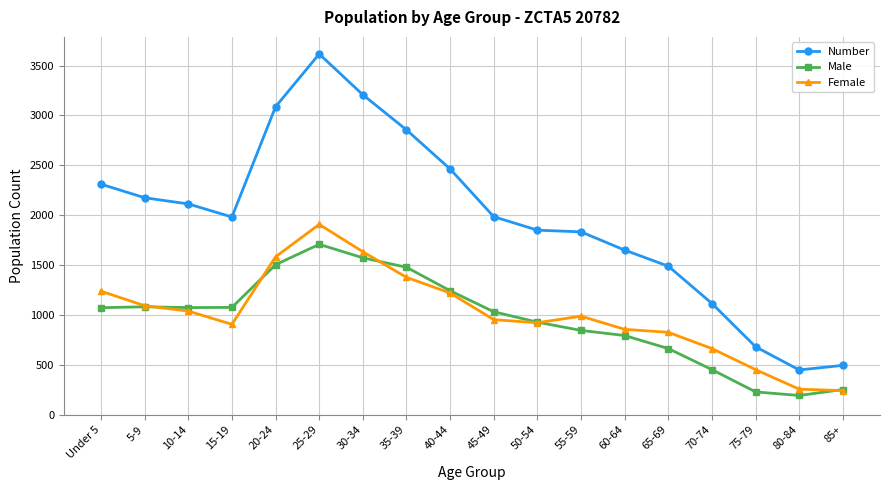

Which series has the largest range (max minus min)?

Number